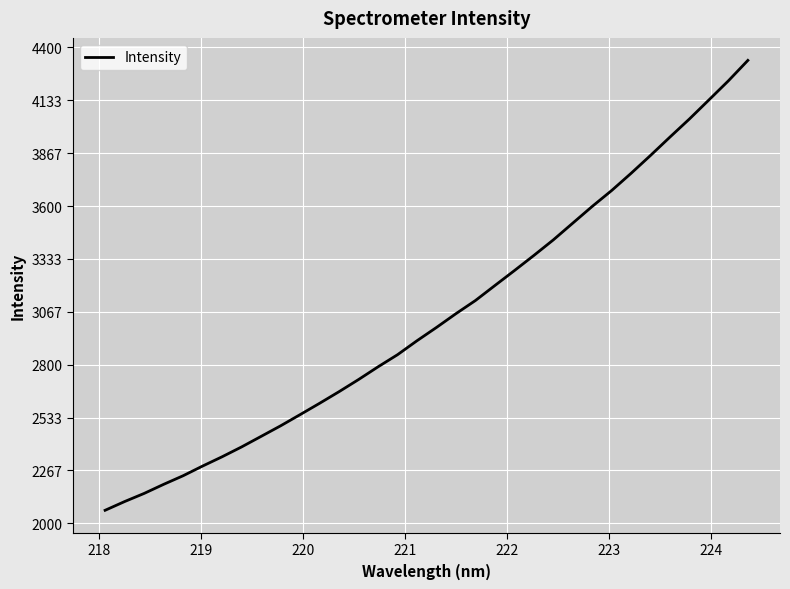

What is the minimum value shown in the chart?

2066.0